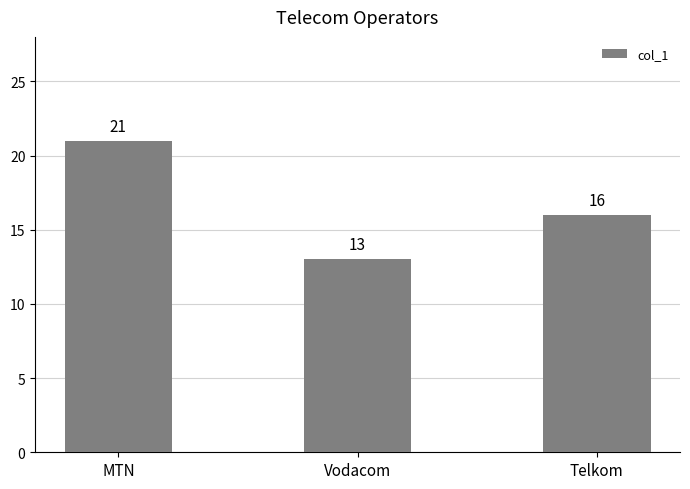

Which label corresponds to the largest value in the chart?

MTN